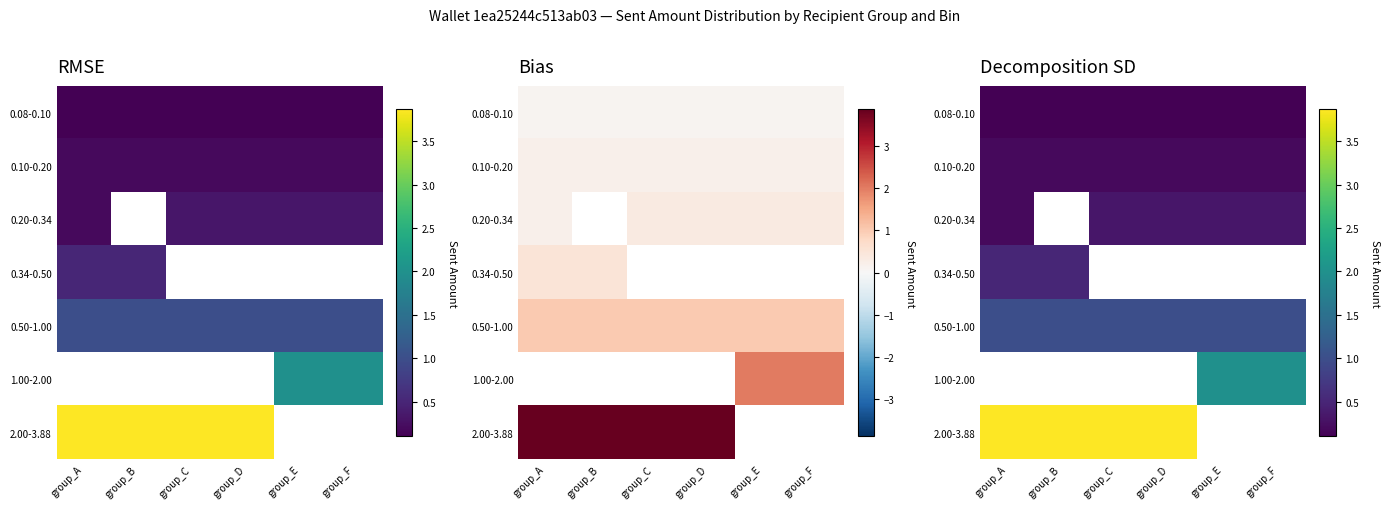

What is the lowest value of the 0.50-1.00 series?

1.0